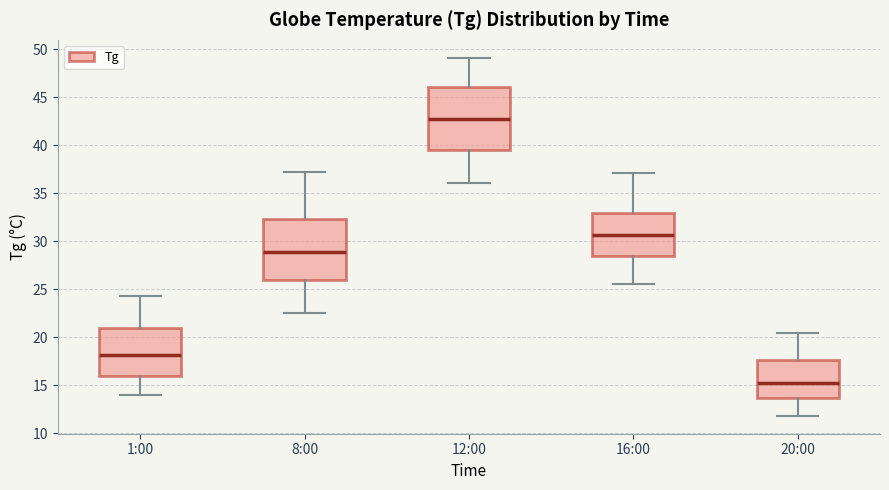

Which box has the lowest median line?

20:00